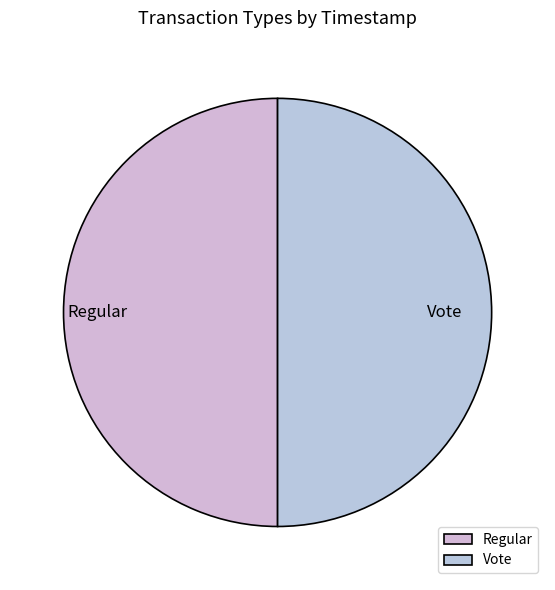

Is the sum of Regular and Vote greater than half?

Yes